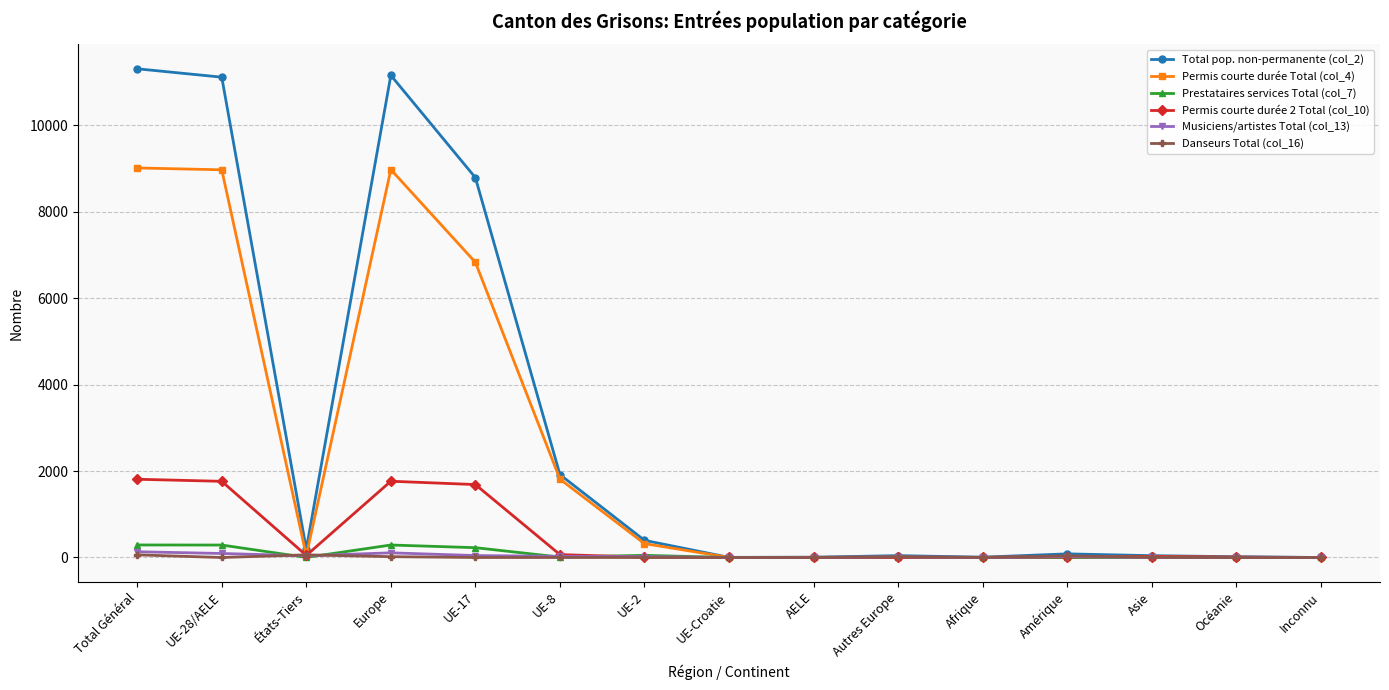

True or false: Total pop. non-permanente (col_2) has more than 1 interior local peaks.

True